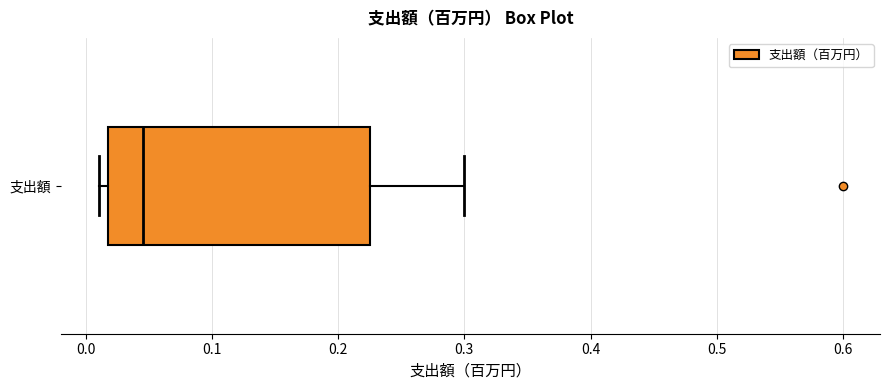

Where is the left edge of the box for 支出額 on the x-axis? The values are not printed on the chart, so give them approximately, as read against the axis.

0.02